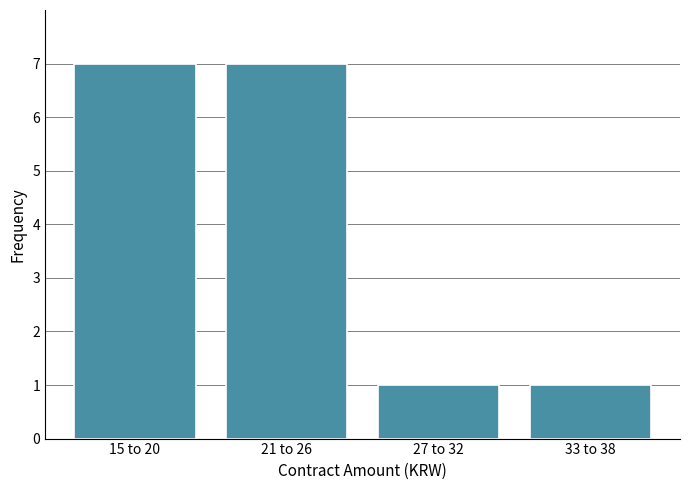

Reading left to right, extract all data points from this chart.

15 to 20=7	21 to 26=7	27 to 32=1	33 to 38=1